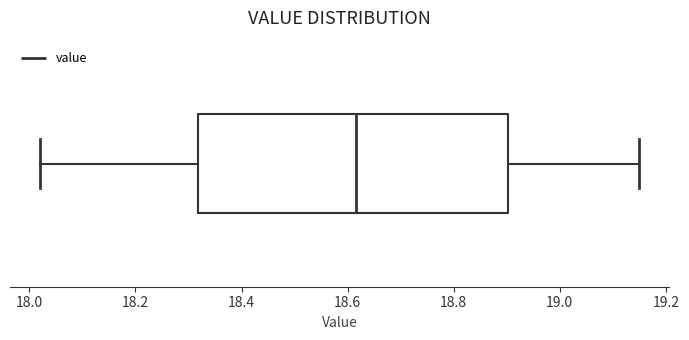

Read this box plot against the x-axis: the position of the median line, the range covered by the box, and the ends of both whiskers. The values are not printed on the chart, so give them approximately, as read against the axis.

median 18.62, box 18.32 to 18.90, whiskers 18.02 to 19.16